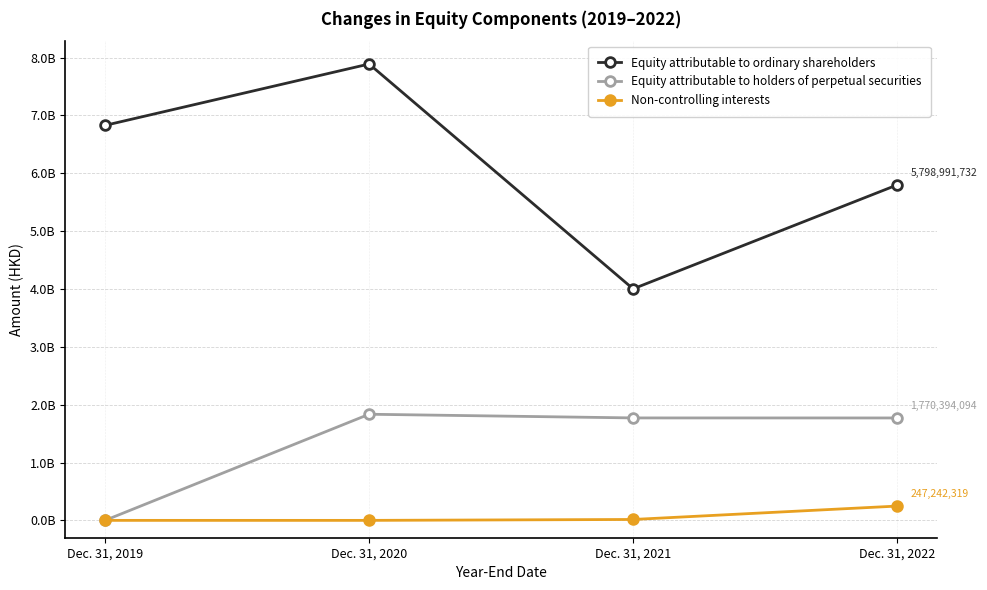

Is this an area chart (filled region under the line)?

No